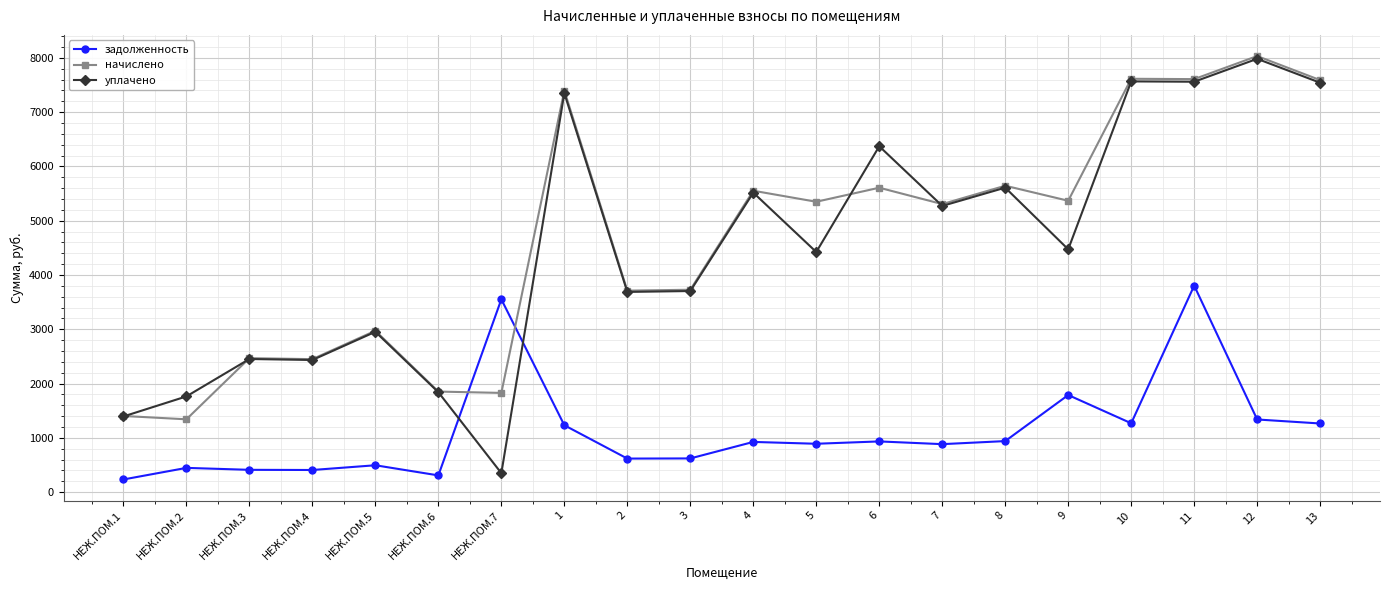

True or false: уплачено and начислено cross at least once.

True